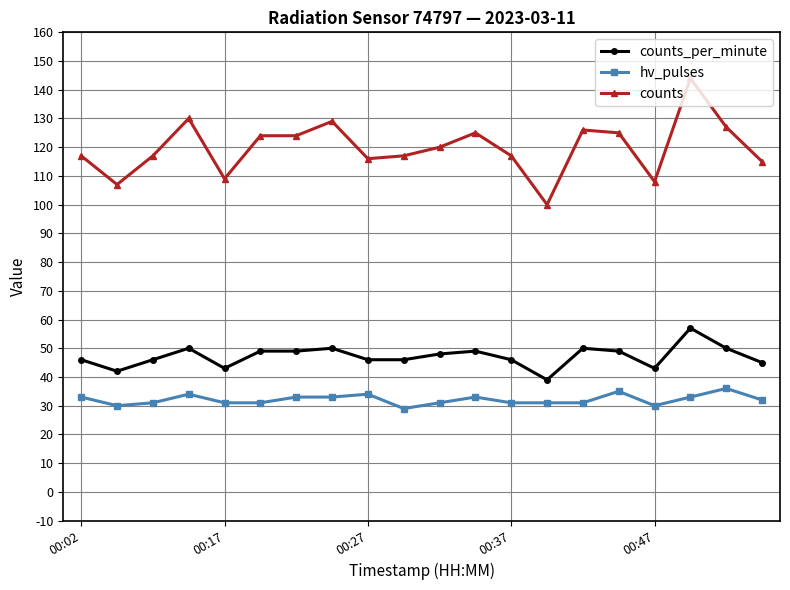

What is the value of the counts point at the 5th from the left?

109